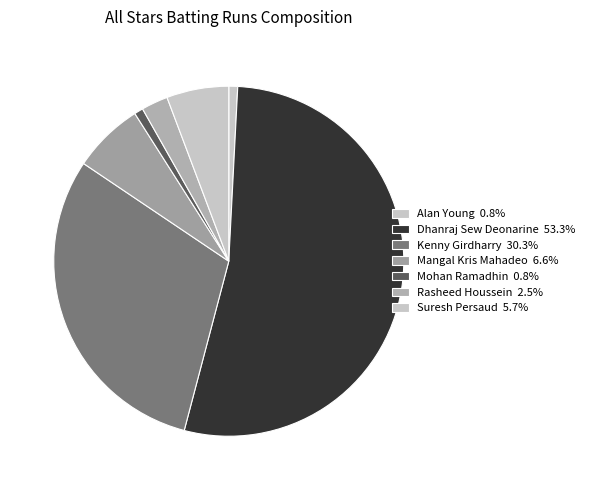

How many slices are in this pie chart?

7